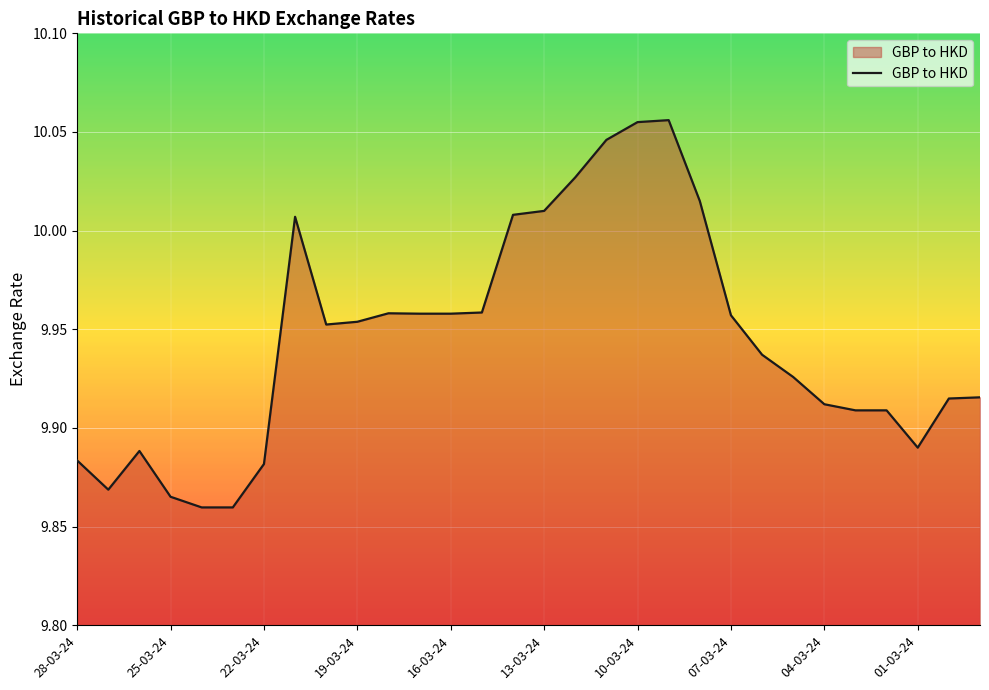

How many lines are shown in the chart?

1